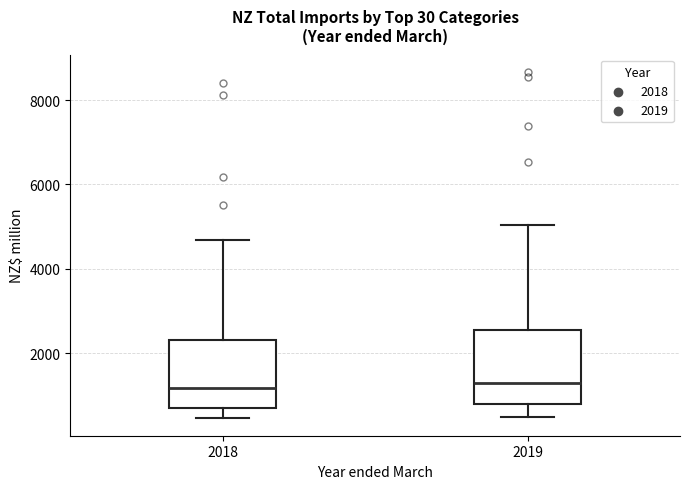

Reading left to right, transcribe this box plot: for each box, give where its median line is, the range the box spans, and where its two whiskers end, as read against the y-axis. The values are not printed on the chart, so give them approximately, as read against the axis.

2018: median 1200, box 800 to 2400, whiskers 400 to 4600
2019: median 1200, box 800 to 2600, whiskers 600 to 5000